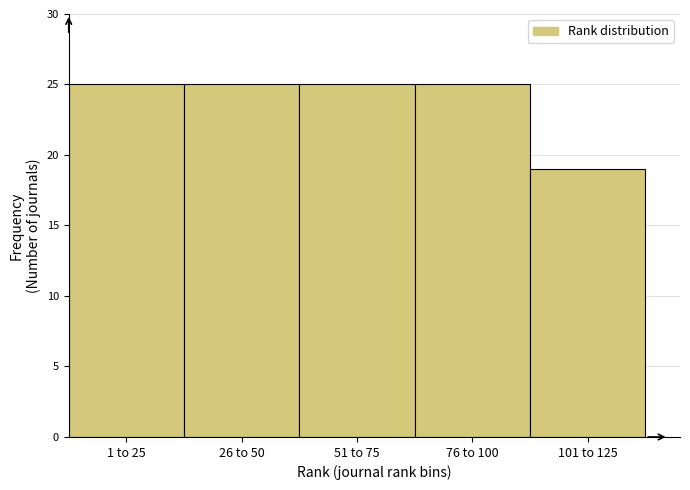

Reading left to right, transcribe all the data shown in this chart.

1 to 25=25	26 to 50=25	51 to 75=25	76 to 100=25	101 to 125=19